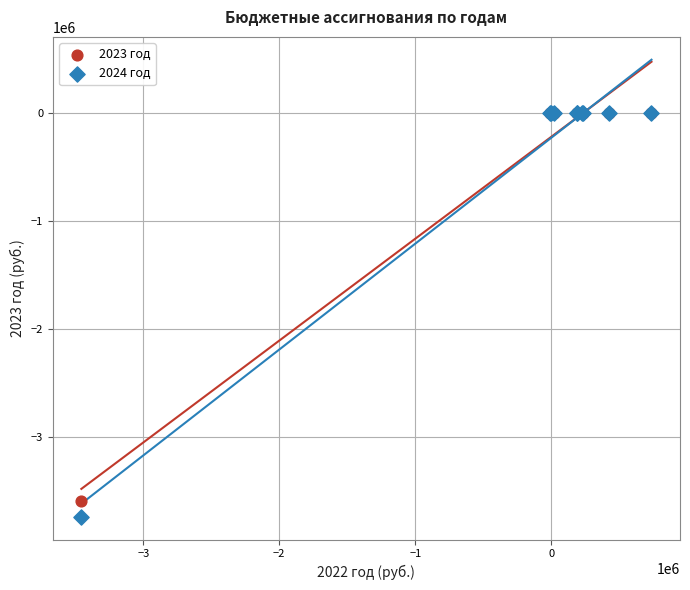

Across all series, what Y value is closest to -1865797?

-3590592